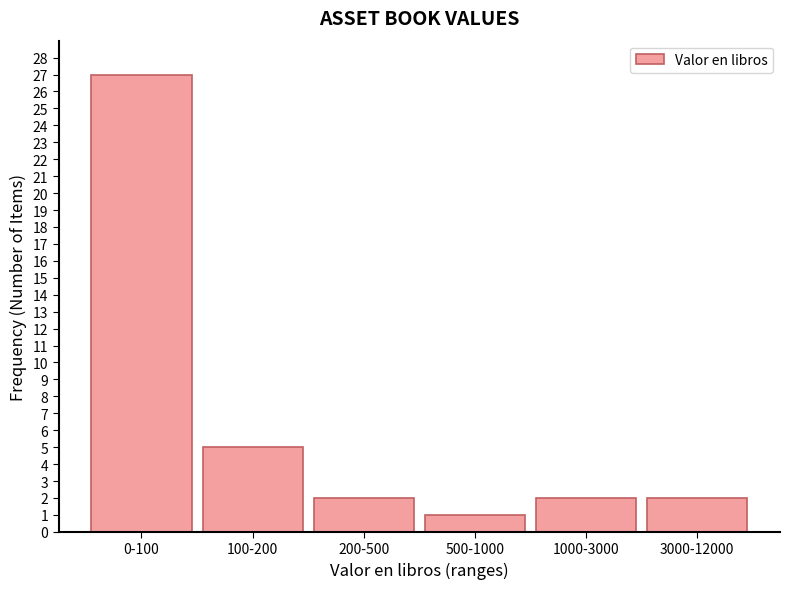

Reading right to left, what are all the values shown in this chart?

3000-12000=2	1000-3000=2	500-1000=1	200-500=2	100-200=5	0-100=27